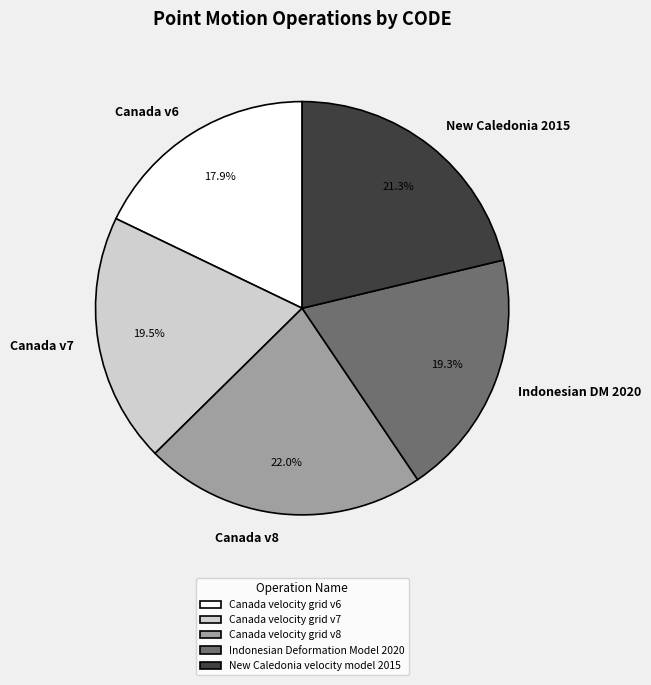

How many slices are in this pie chart?

5